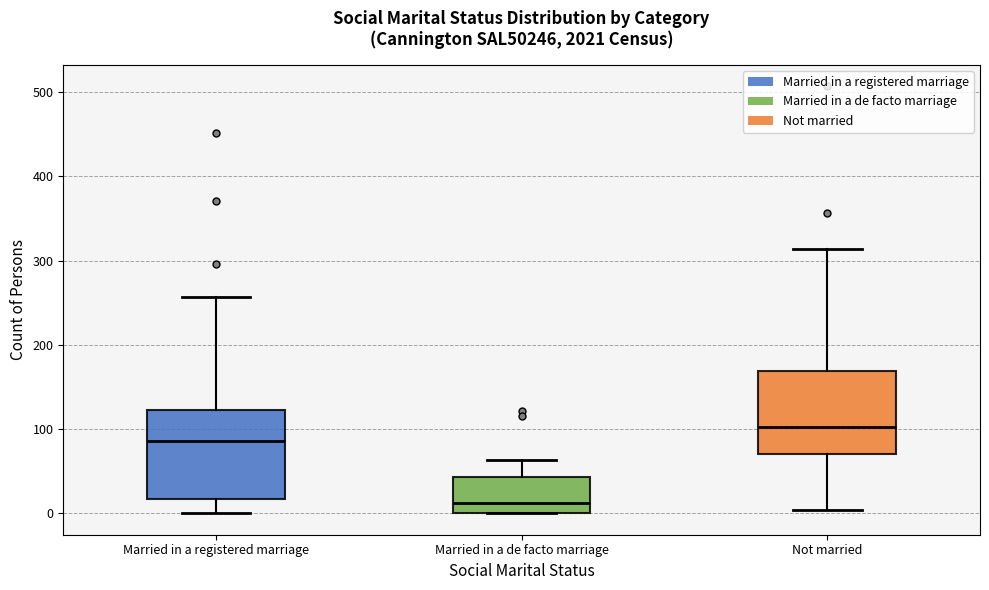

Where does the lower whisker of the box for Not married end on the y-axis? The values are not printed on the chart, so give them approximately, as read against the axis.

0